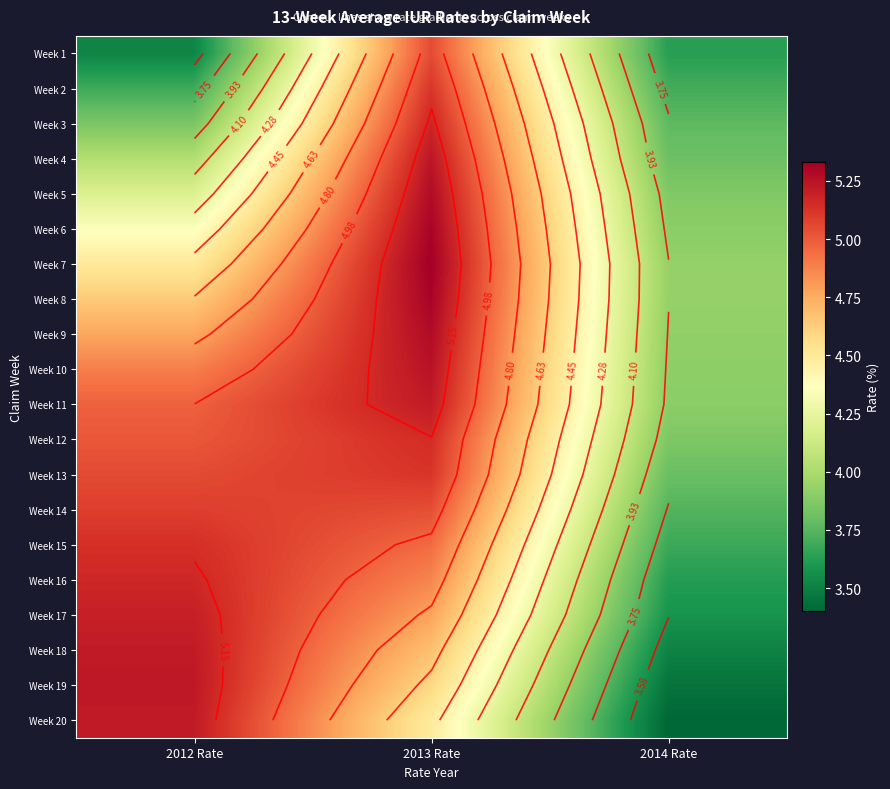

Is it true that Week 12 equals 6.8 at 2014 Rate?

False